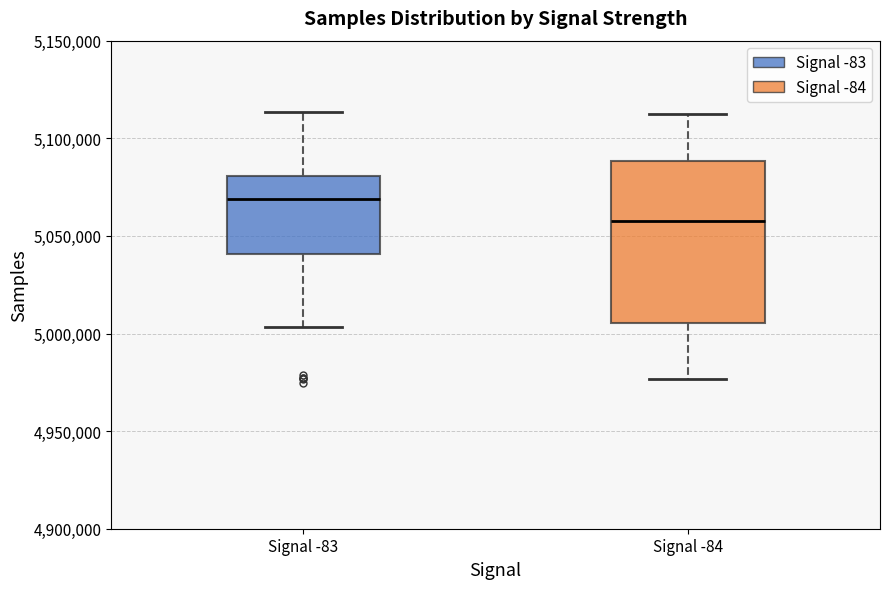

Comparing the boxes themselves (not the whiskers), which one is the tallest?

Signal -84